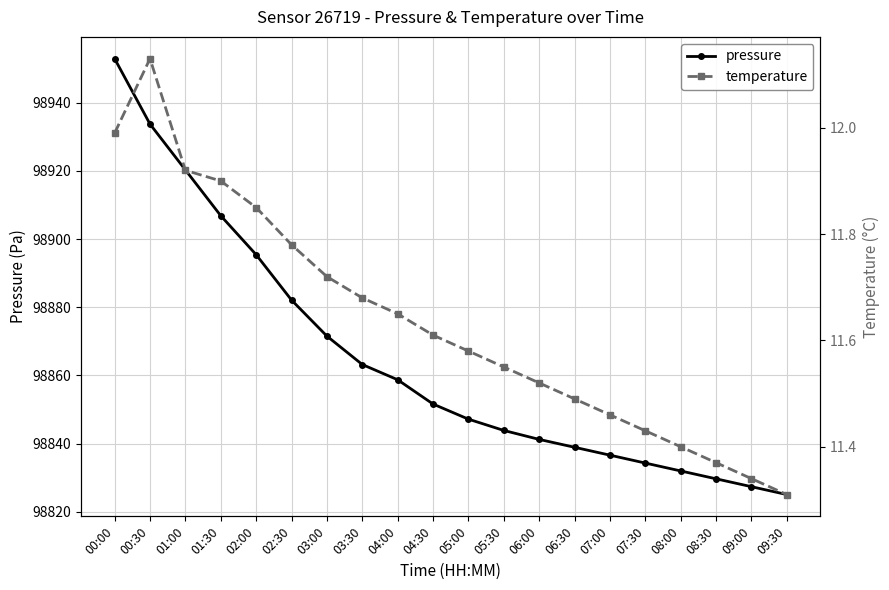

What is the sum of the pressure values at 03:00 and 01:30?

197778.4